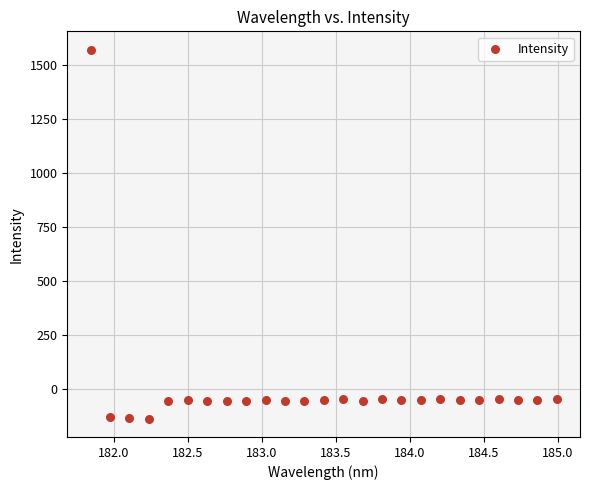

What is the range of X values (max minus min)?

3.1